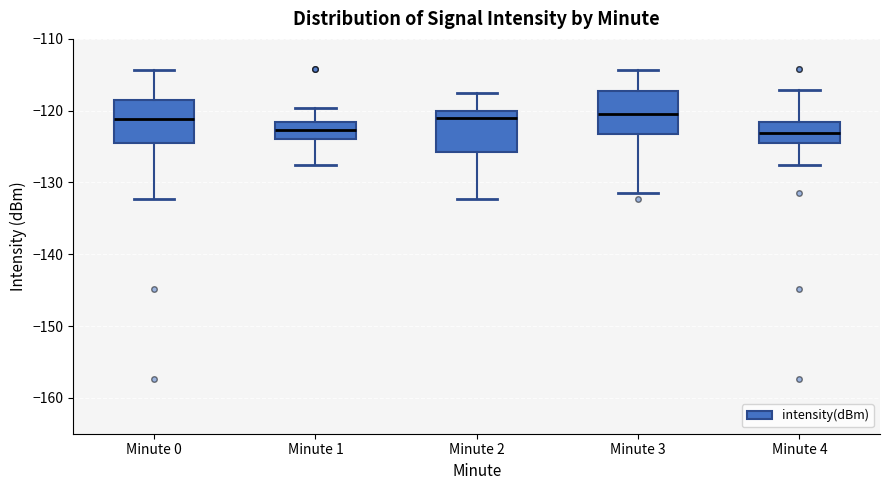

Where does the lower whisker of the box for Minute 0 end on the y-axis? The values are not printed on the chart, so give them approximately, as read against the axis.

-132